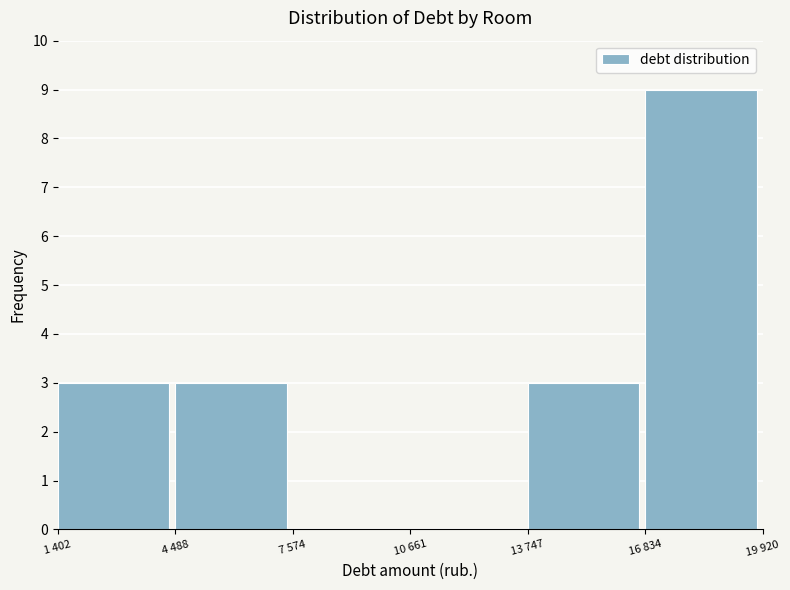

Reading right to left, what are all the values shown in this chart?

16 834=9	13 747=3	10 661=0	7 574=0	4 488=3	1 402=3